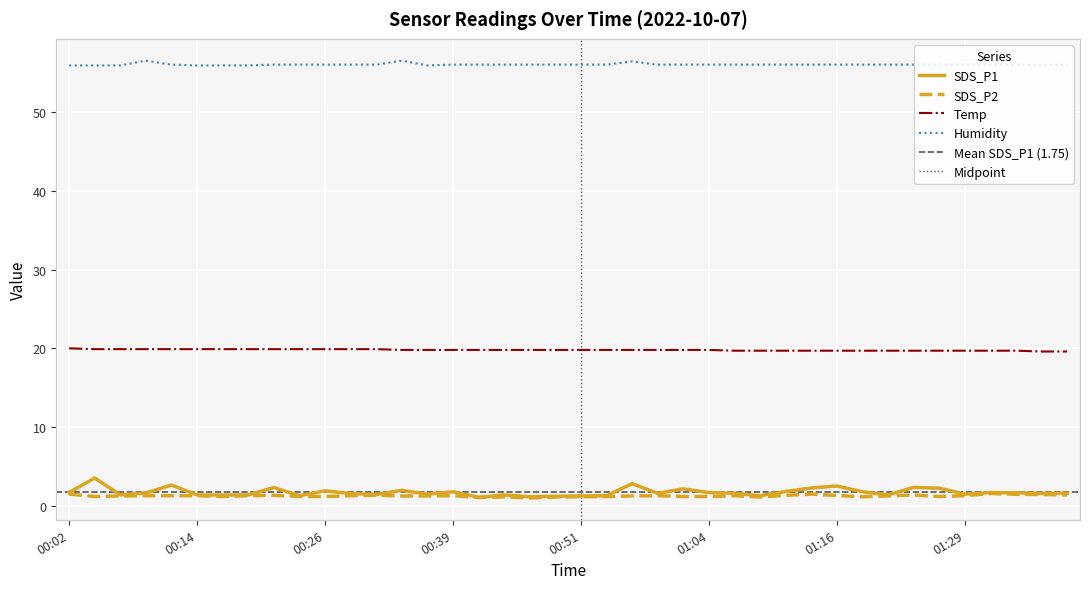

What is the value of the SDS_P1 point at the 3rd from the left?

1.4